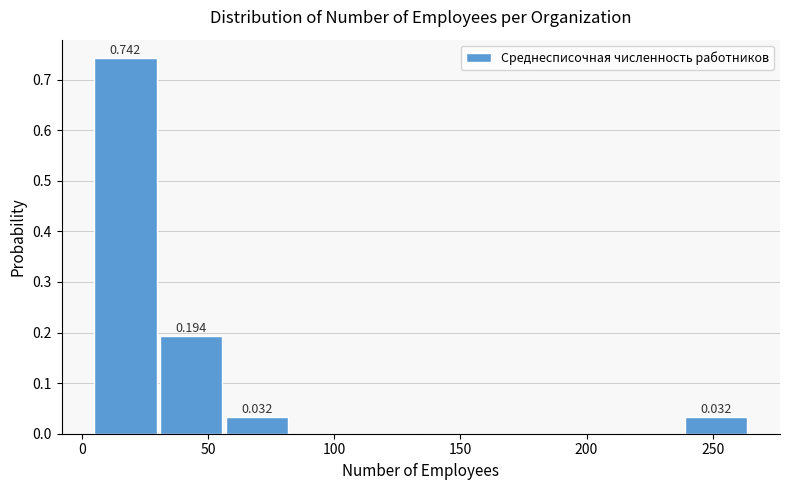

Which range on the x-axis has the tallest bar?

5 to 31